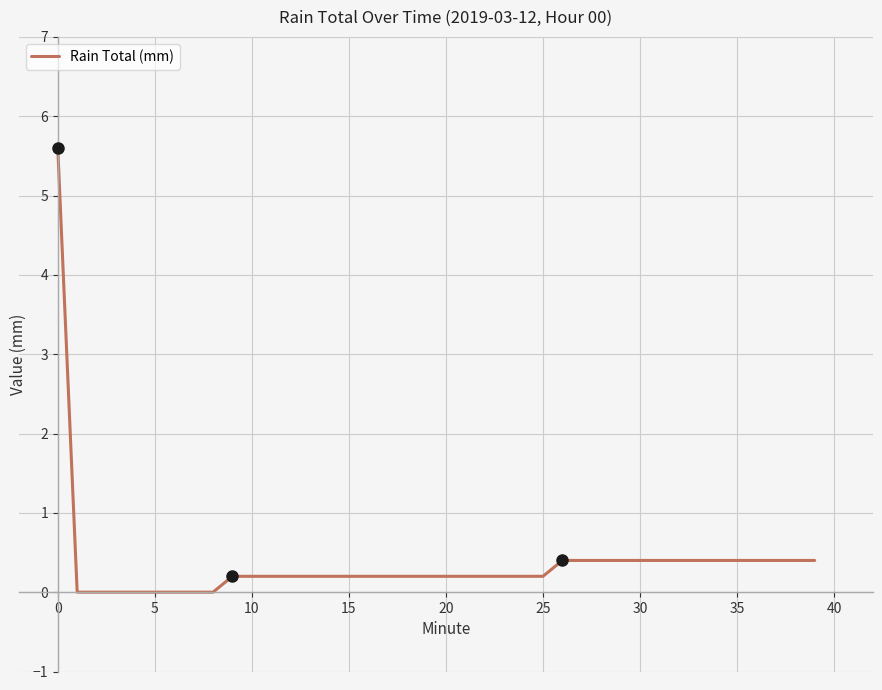

Reading right to left, transcribe all the data shown in this chart.

0.4	0.4	0.4	0.4	0.4	0.4	0.4	0.4	0.4	0.4	0.4	0.4	0.4	0.4	0.2	0.2	0.2	0.2	0.2	0.2	0.2	0.2	0.2	0.2	0.2	0.2	0.2	0.2	0.2	0.2	0.2	0.0	0.0	0.0	0.0	0.0	0.0	0.0	0.0	5.6